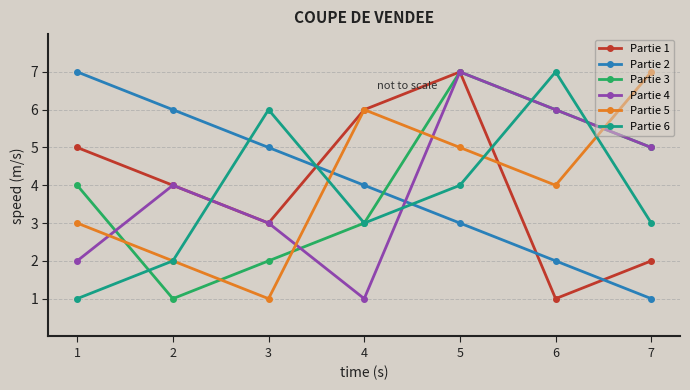

The Partie 4 series shows 2 at 1. True or false?

True